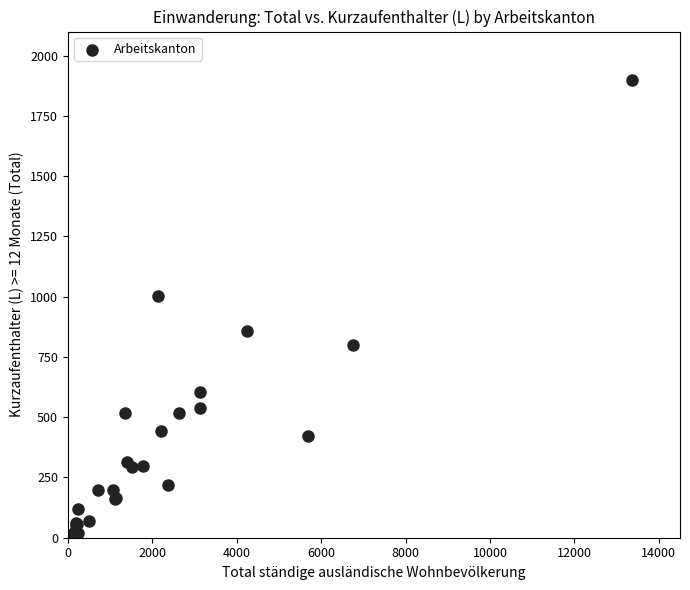

What Y value in the scatter plot is closest to 956?

1002